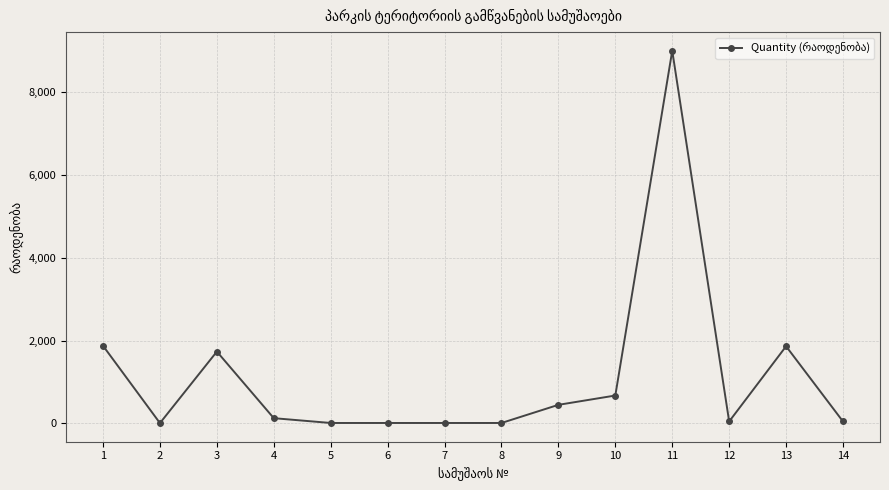

Where is the first local maximum?

3